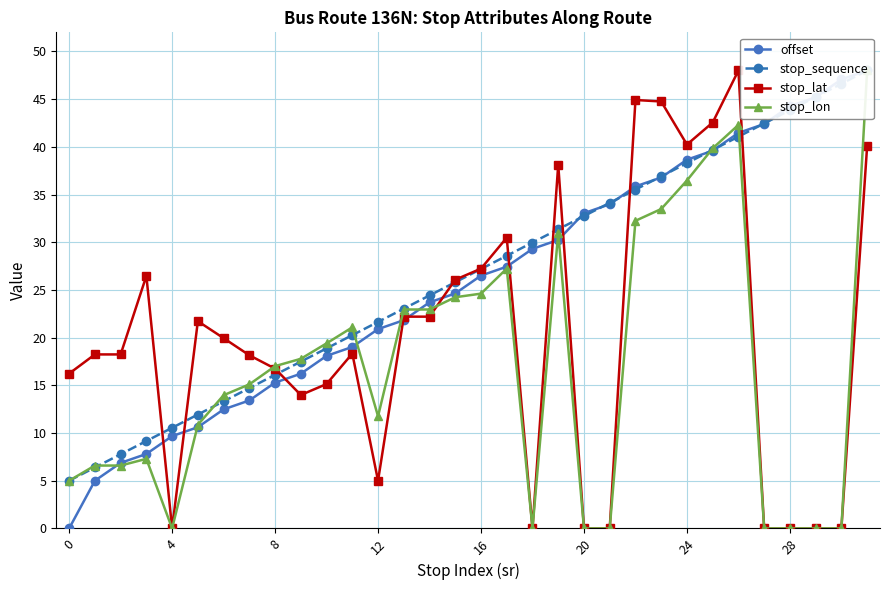

Which category has the highest value in the offset series?

31